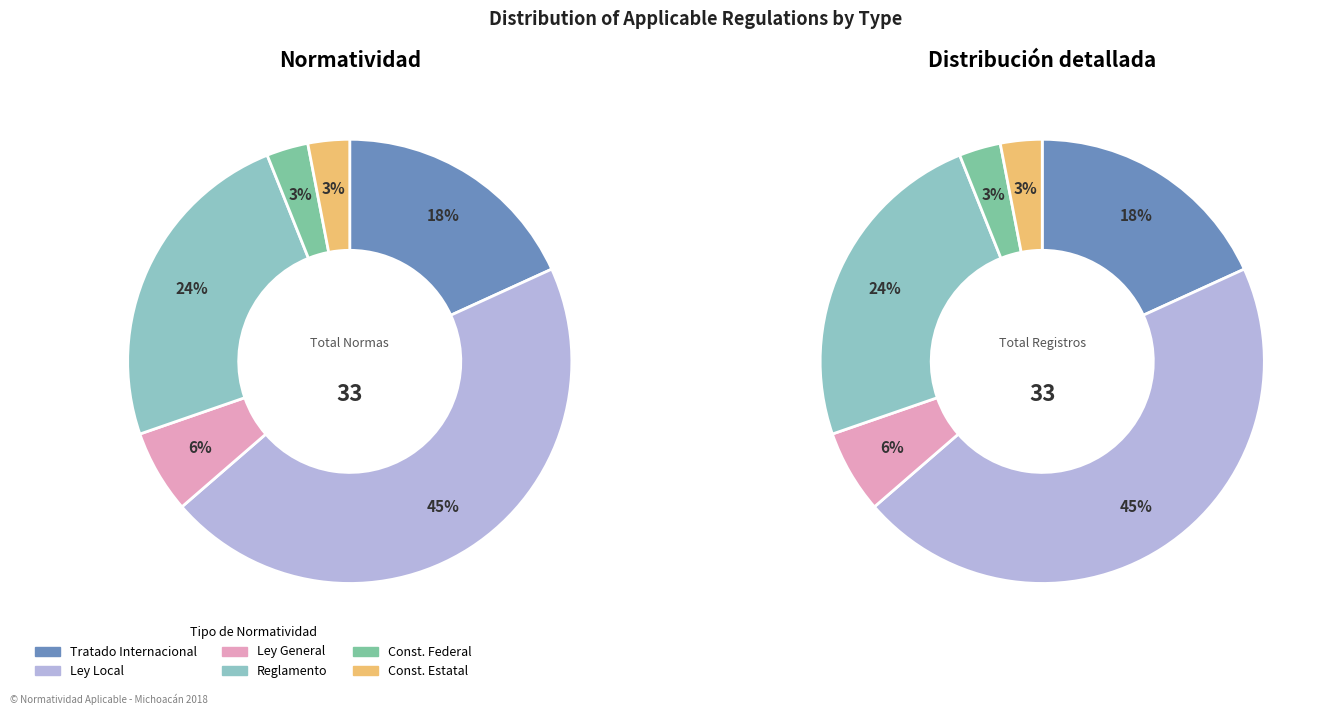

How many slices are in this pie chart?

6